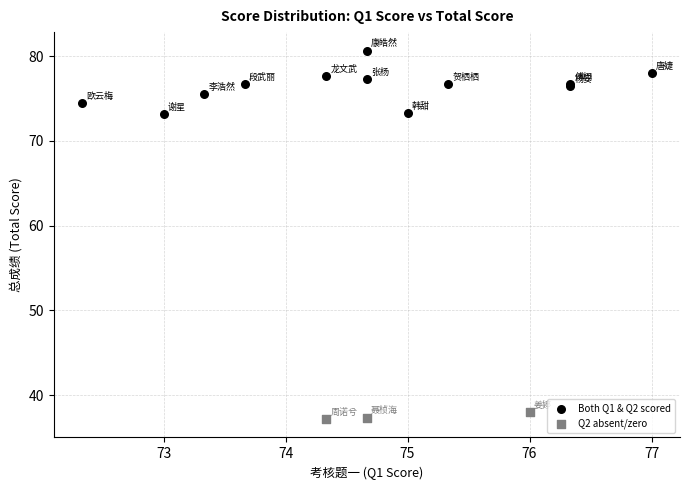

Which series has the widest spread of Y values?

Both Q1 & Q2 scored